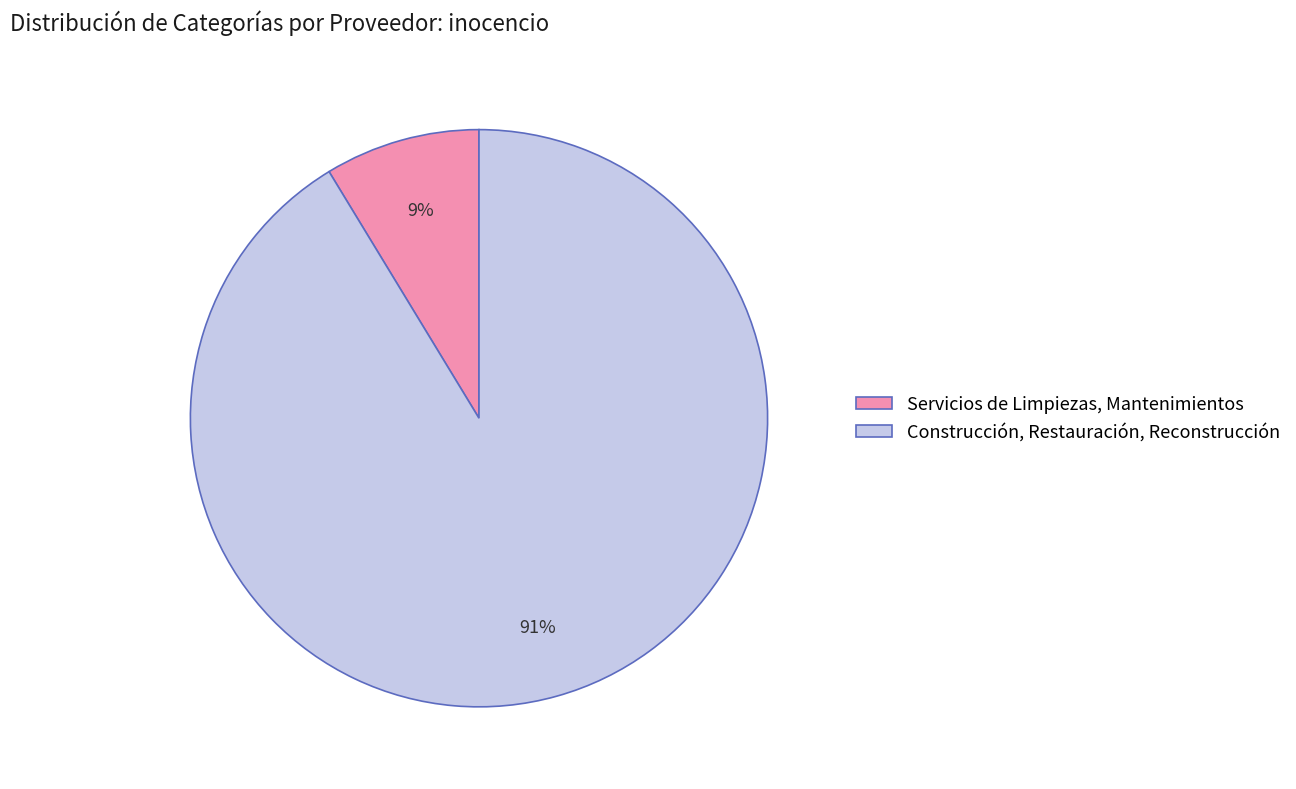

True or false: Construcción, Restauración, Reconstrucción accounts for 91% of the total.

True